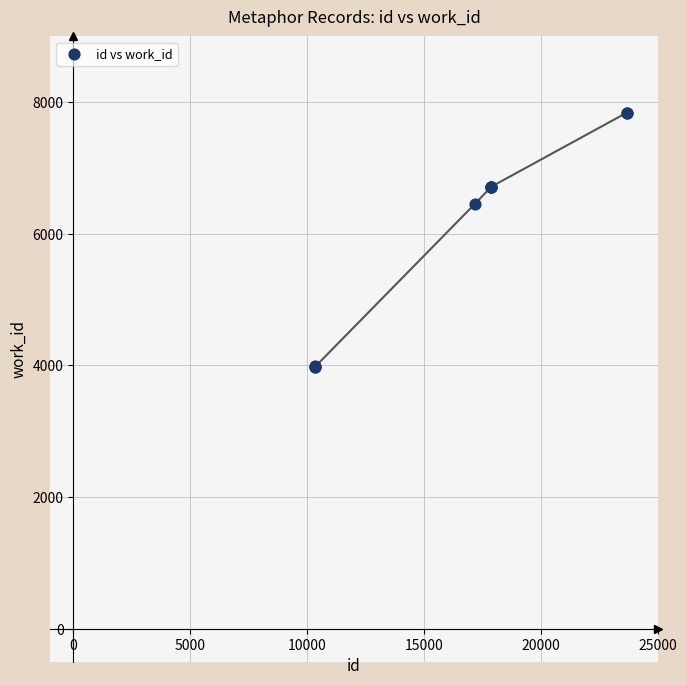

What Y value in the scatter plot is closest to 5911?

6460